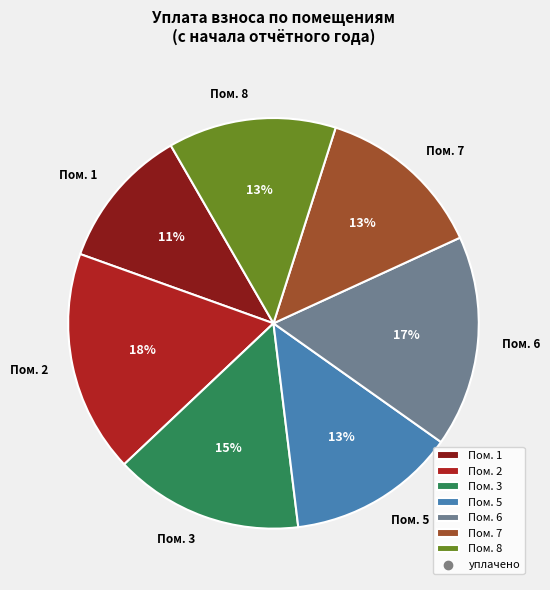

Does any single category account for the majority?

No